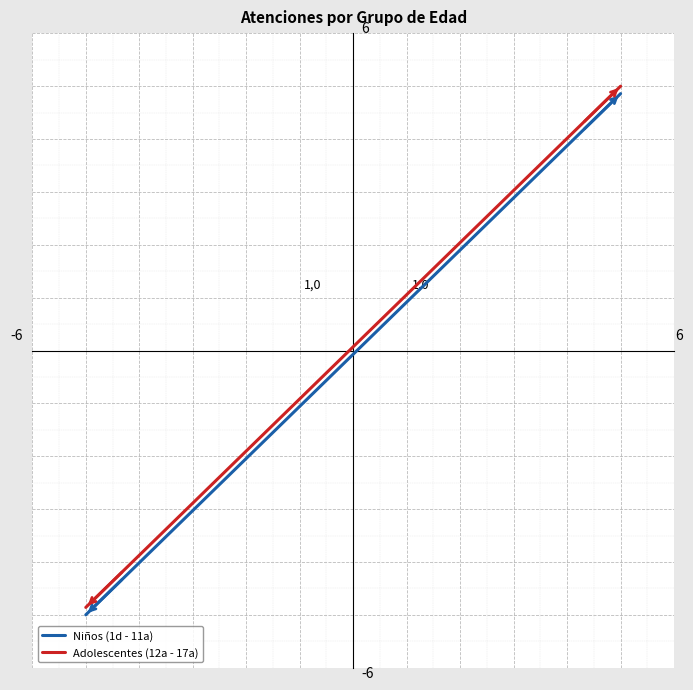

Reading right to left, transcribe all the data shown in this chart.

Niños (1d - 11a): 4.9	4.2	3.5	2.7	2.0	1.3	0.6	-0.1	-0.8	-1.5	-2.2	-2.9	-3.6	-4.3	-5.0
Adolescentes (12a - 17a): 5.0	4.3	3.6	2.9	2.2	1.5	0.8	0.1	-0.6	-1.3	-2.0	-2.7	-3.5	-4.2	-4.9